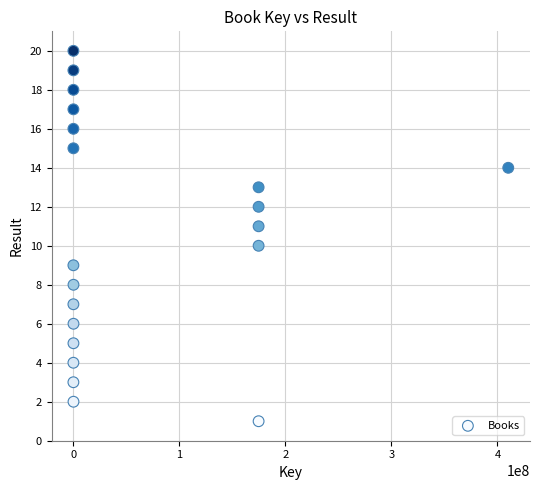

What is the range of X values (max minus min)?

410149984